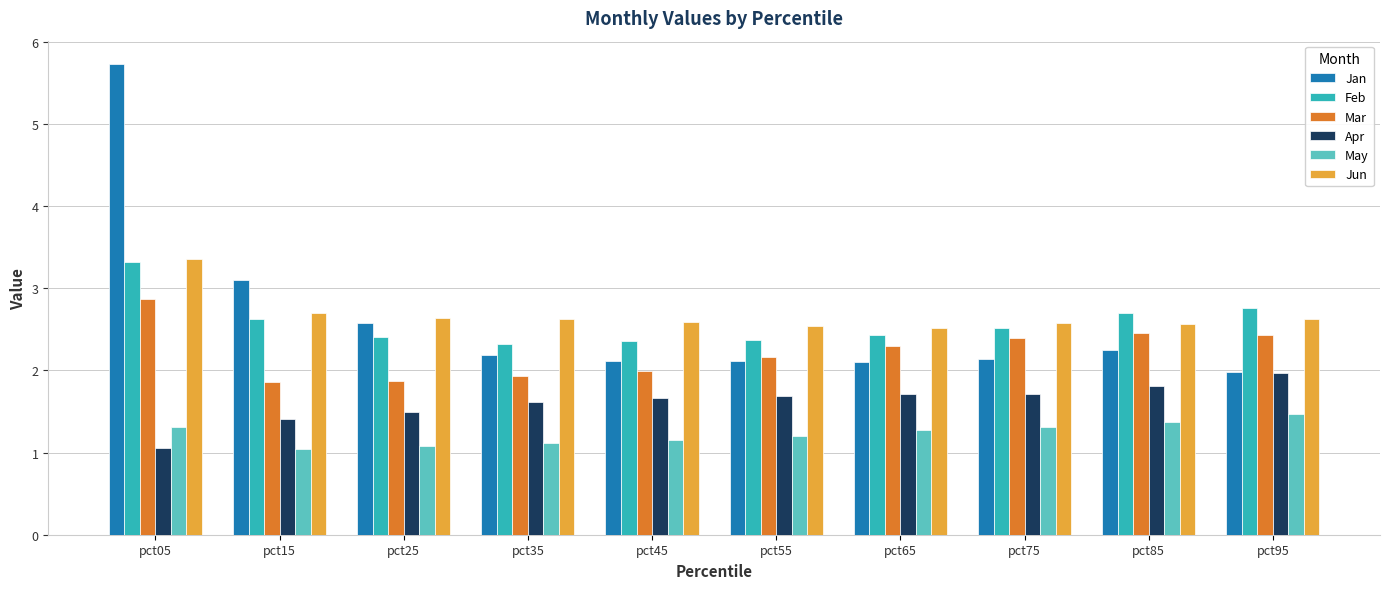

What is the total value across all series at pct95?

13.2